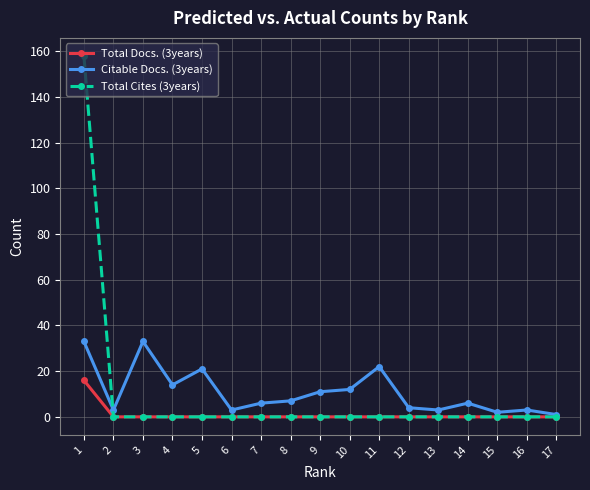

True or false: Total Docs. (3years) has more than 2 interior local peaks.

False